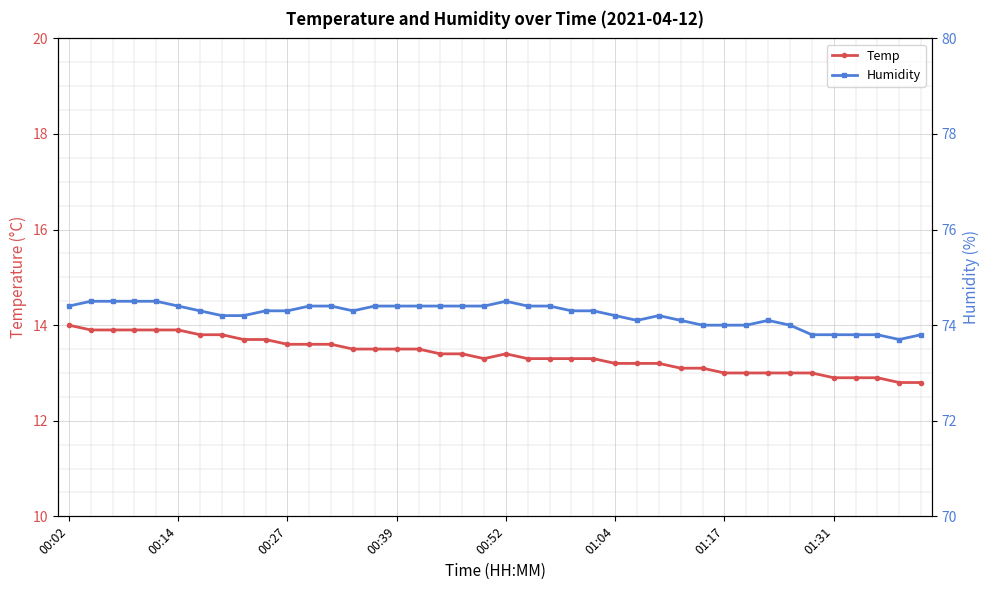

True or false: Temp and Humidity intersect in this chart.

False